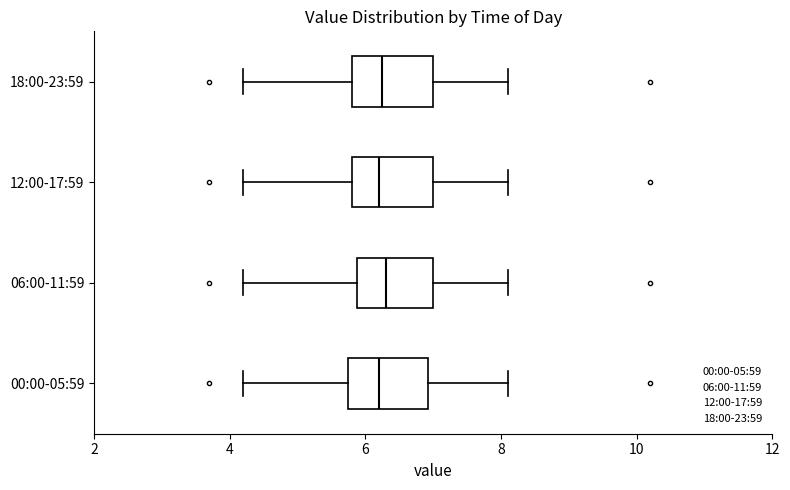

Where does the left whisker of the box for 00:00-05:59 end on the x-axis? The values are not printed on the chart, so give them approximately, as read against the axis.

4.2